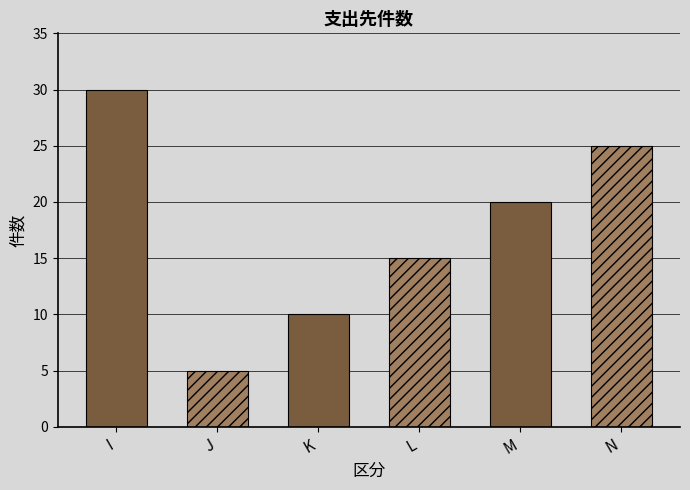

The chart shows a value of 17 at K. True or false?

False